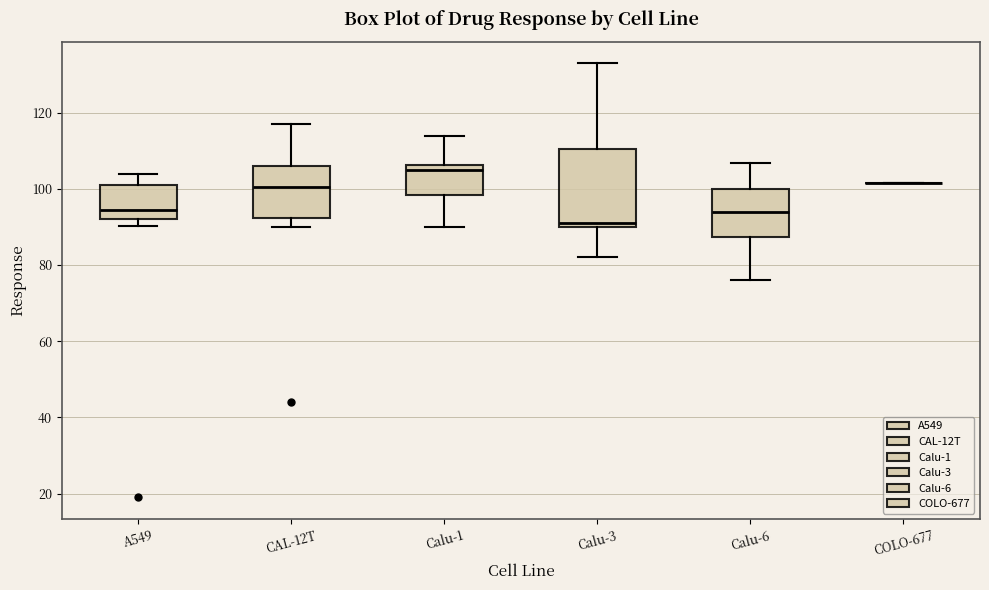

Comparing the boxes themselves (not the whiskers), which one is the tallest?

Calu-3